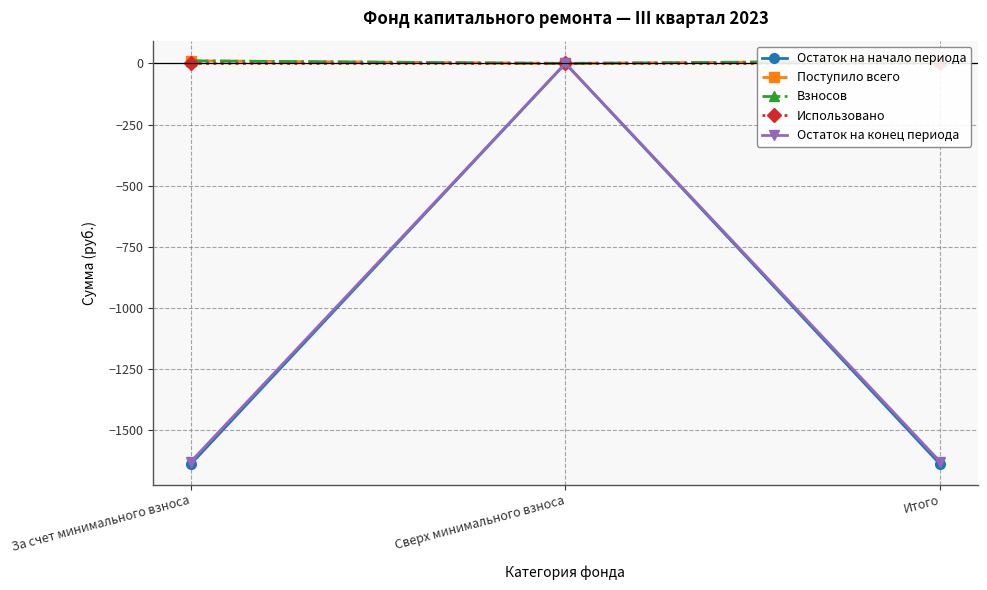

At which category is the sum across all series the highest?

Сверх минимального взноса